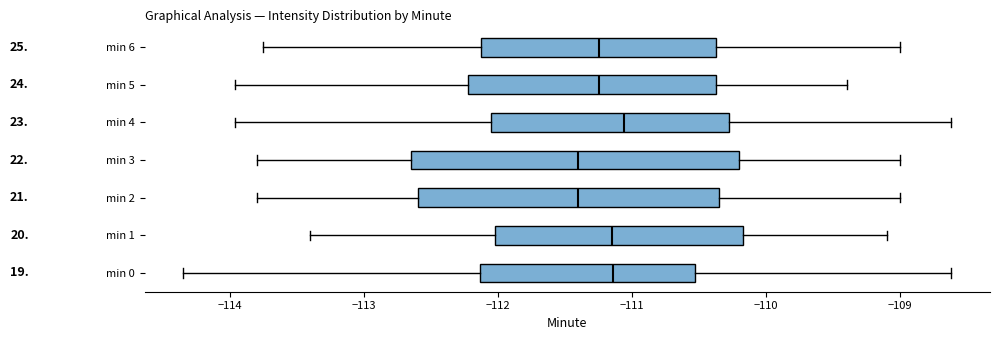

Where does the right whisker of the box for min 6 end on the x-axis? The values are not printed on the chart, so give them approximately, as read against the axis.

-109.0